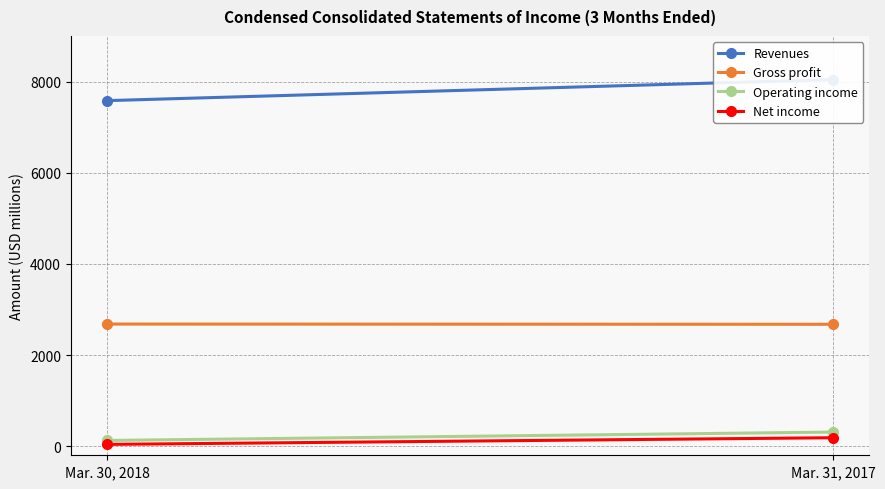

Reading left to right, extract all data points from this chart.

Revenues: Mar. 30, 2018=7581	Mar. 31, 2017=8043
Gross profit: Mar. 30, 2018=2679	Mar. 31, 2017=2674
Operating income: Mar. 30, 2018=125	Mar. 31, 2017=309
Net income: Mar. 30, 2018=39	Mar. 31, 2017=185